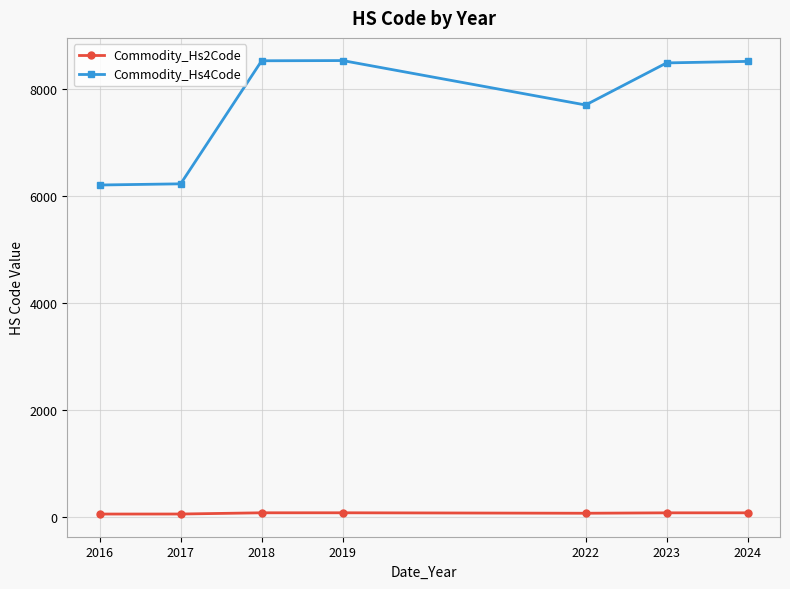

True or false: Commodity_Hs4Code and Commodity_Hs2Code cross at least once.

False